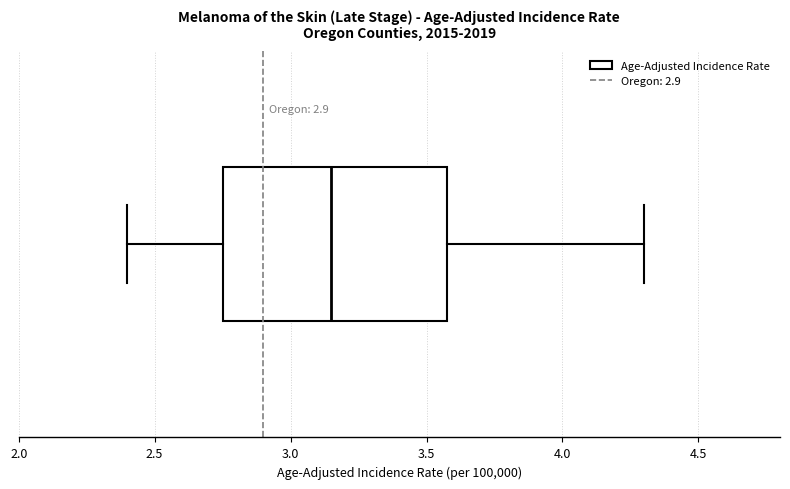

Read this box plot against the x-axis: the position of the median line, the range covered by the box, and the ends of both whiskers. The values are not printed on the chart, so give them approximately, as read against the axis.

median 3.15, box 2.75 to 3.60, whiskers 2.40 to 4.30